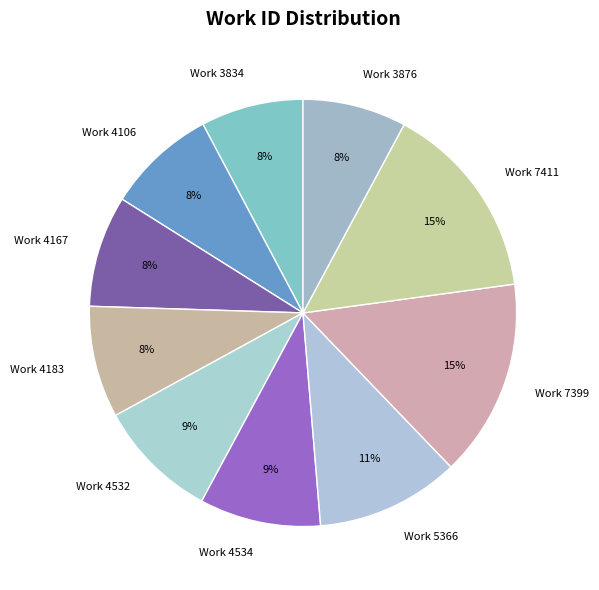

Approximately how many times larger is the value at Work 4167 compared to Work 4106?

1.0